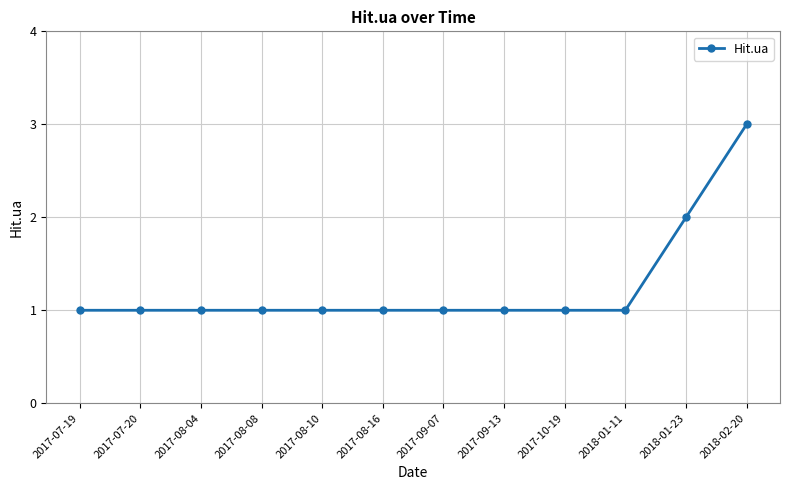

The value at 2017-08-04 is 1. True or false?

True